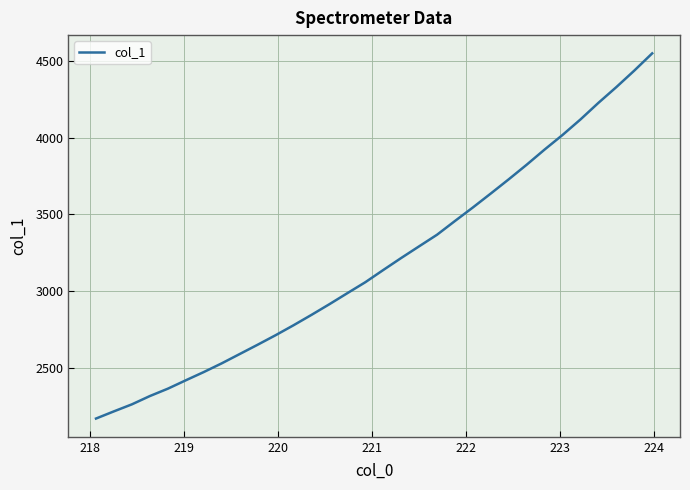

What is the greatest value displayed?

4546.5